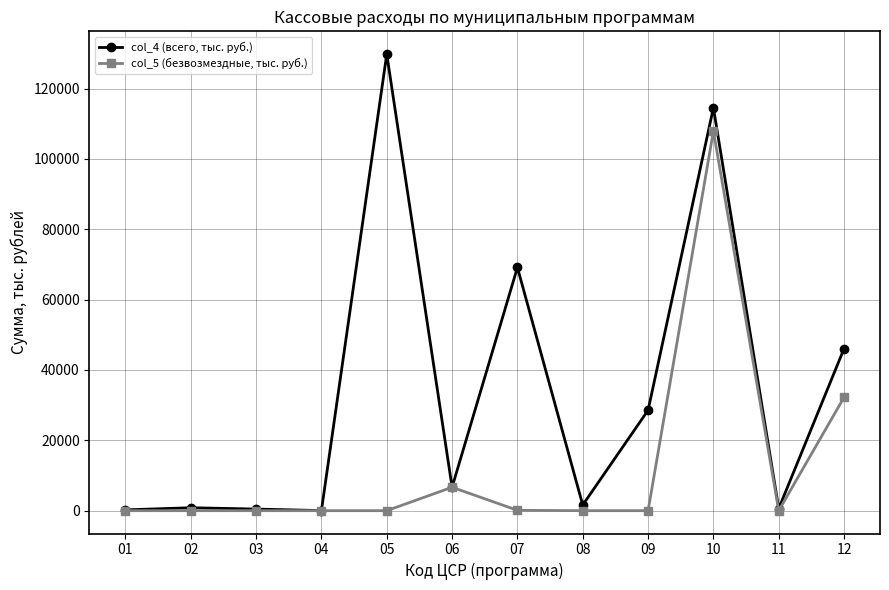

What is the greatest value displayed?

129802.0